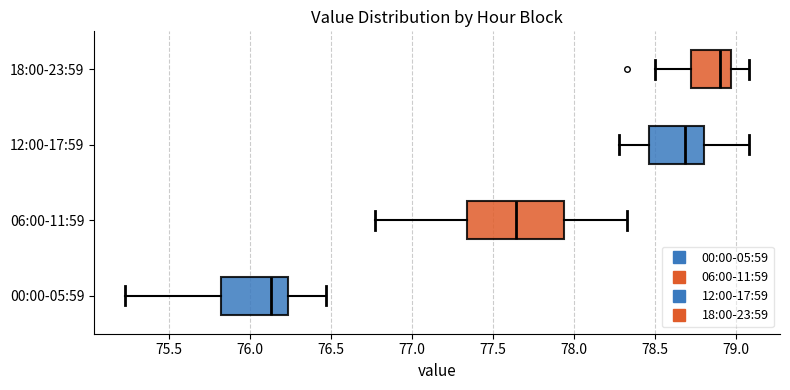

Reading bottom to top, read every box against the x-axis: the position of its median line, the range the box covers, and the ends of its whiskers. The values are not printed on the chart, so give them approximately, as read against the axis.

00:00-05:59: median 76.15, box 75.80 to 76.25, whiskers 75.25 to 76.45
06:00-11:59: median 77.65, box 77.35 to 77.95, whiskers 76.75 to 78.35
12:00-17:59: median 78.70, box 78.45 to 78.80, whiskers 78.30 to 79.10
18:00-23:59: median 78.90, box 78.70 to 78.95, whiskers 78.50 to 79.10